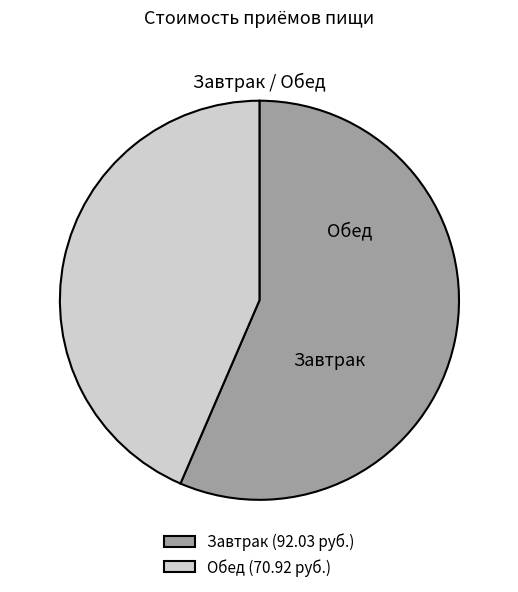

Combined, do Завтрак (92.03 руб.) and Обед (70.92 руб.) account for over 50%?

Yes